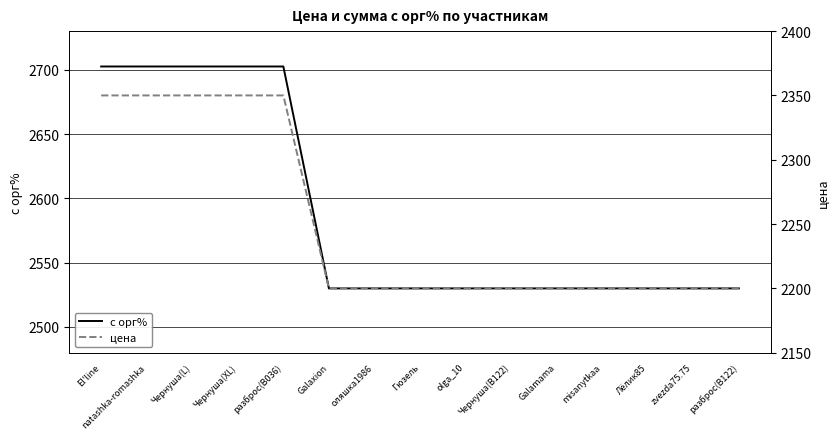

True or false: цена and с орг% intersect in this chart.

False